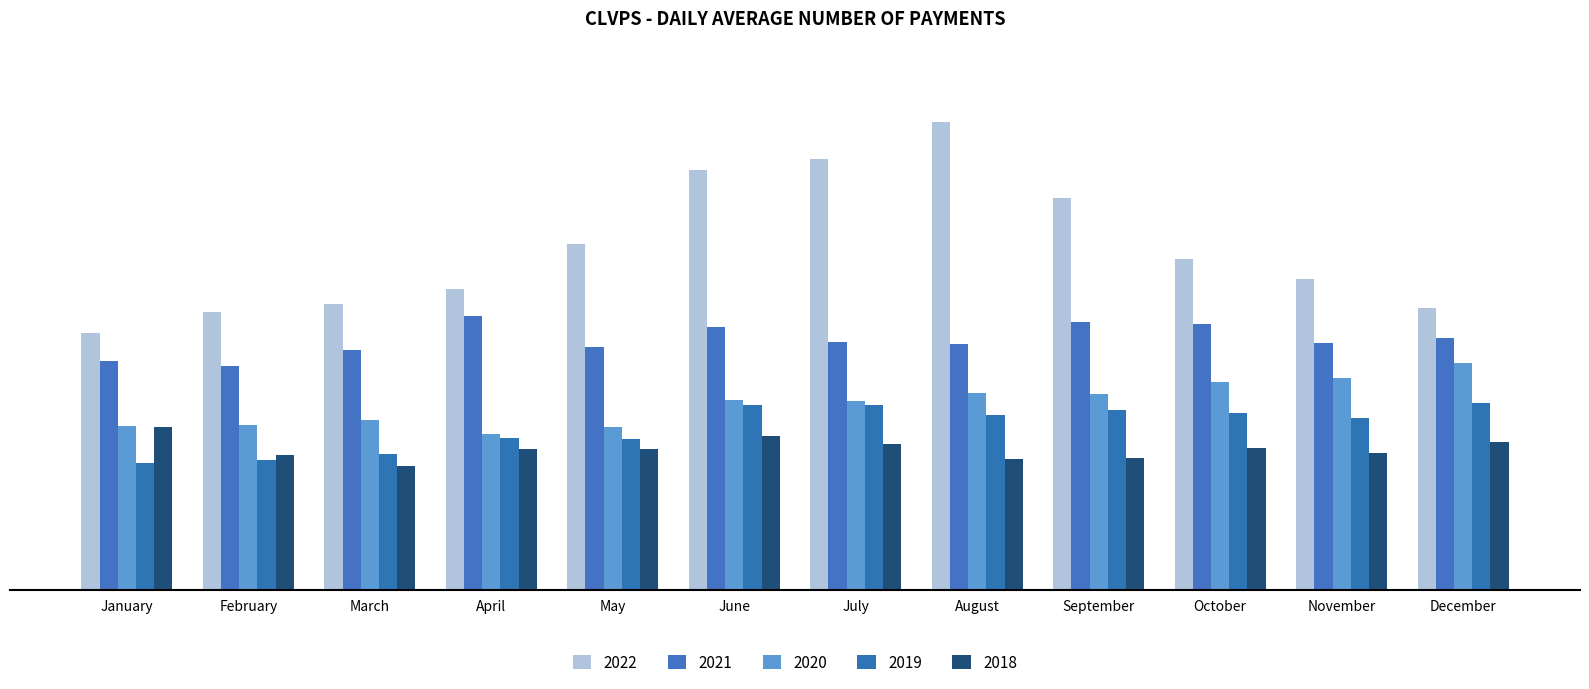

Is the value of 2019 at June greater than the value of 2020 at October?

No